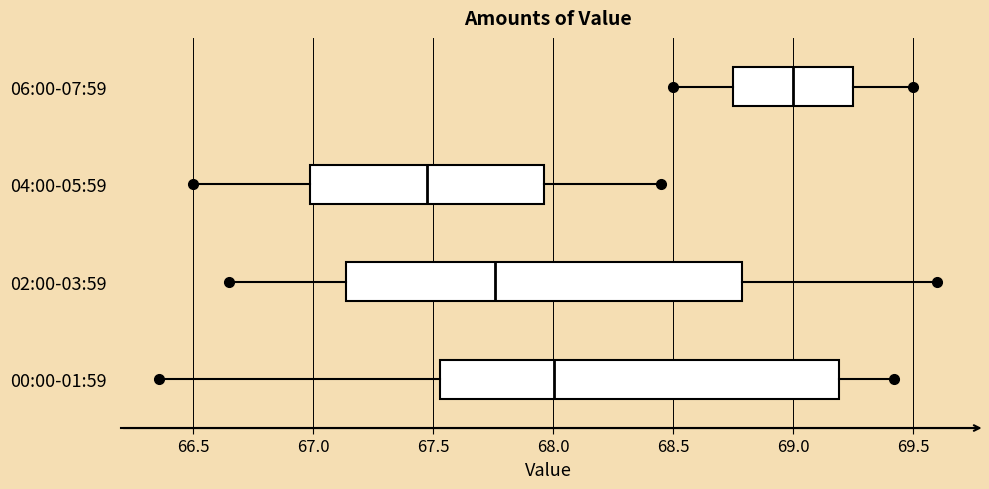

Reading bottom to top, transcribe this box plot: for each box, give where its median line is, the range the box spans, and where its two whiskers end, as read against the x-axis. The values are not printed on the chart, so give them approximately, as read against the axis.

00:00-01:59: median 68.00, box 67.55 to 69.20, whiskers 66.35 to 69.40
02:00-03:59: median 67.75, box 67.15 to 68.80, whiskers 66.65 to 69.60
04:00-05:59: median 67.50, box 67.00 to 67.95, whiskers 66.50 to 68.45
06:00-07:59: median 69.00, box 68.75 to 69.25, whiskers 68.50 to 69.50